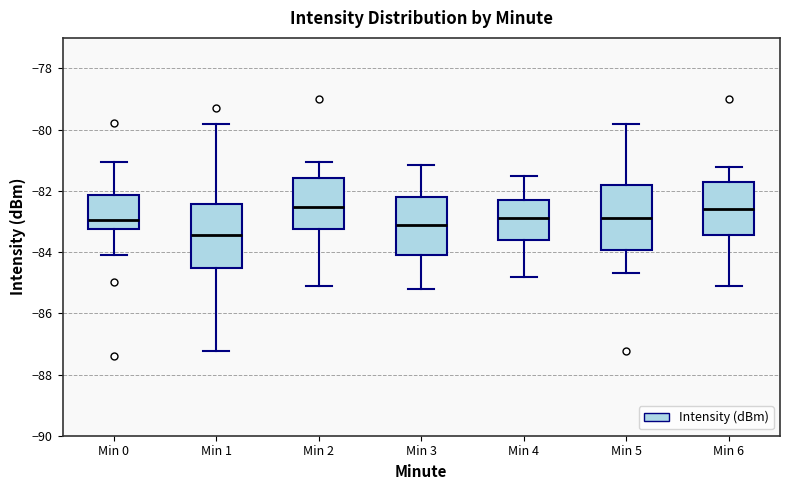

Where does the median line of the box for Min 5 sit on the y-axis? The values are not printed on the chart, so give them approximately, as read against the axis.

-82.8